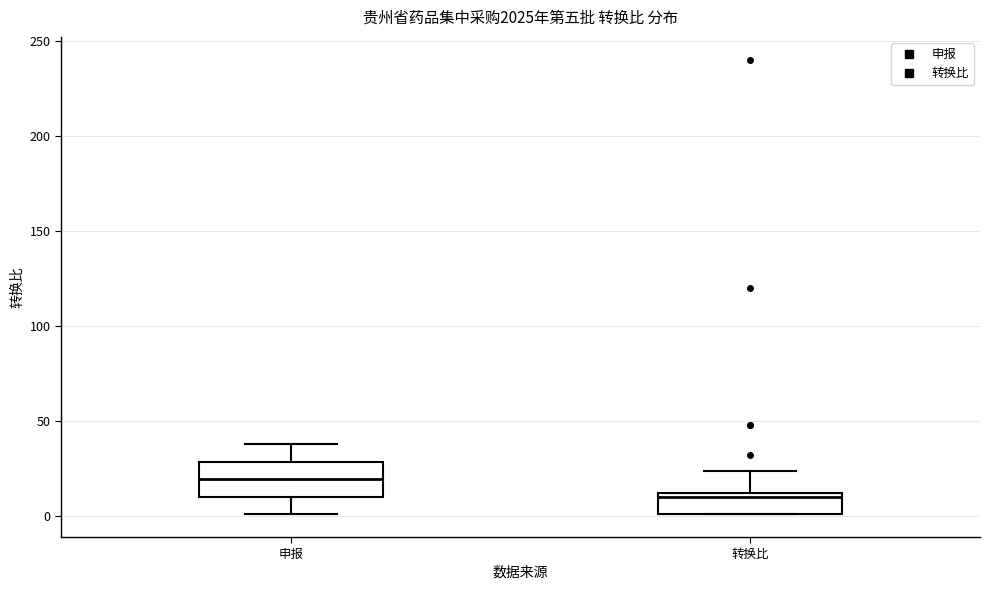

Which box's median line is the highest?

申报